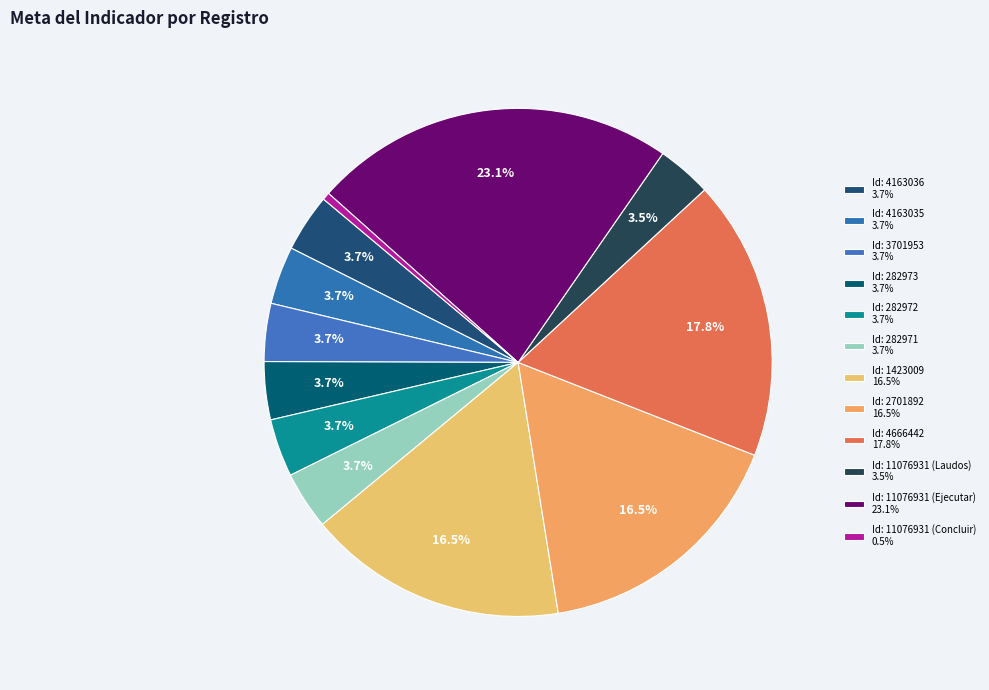

Is there a majority slice in this chart?

No